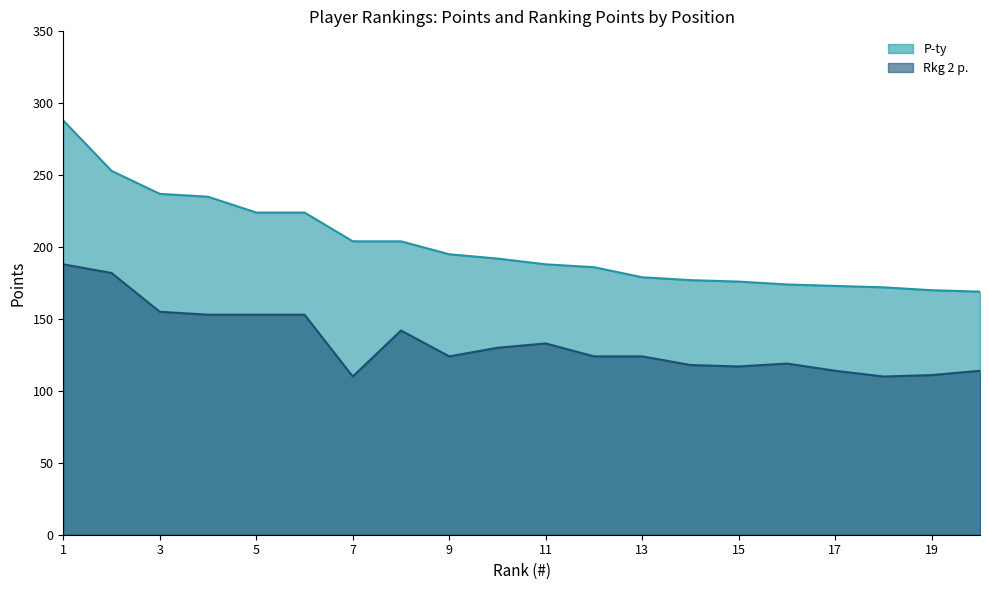

Does the chart display data point markers on the line(s)?

No